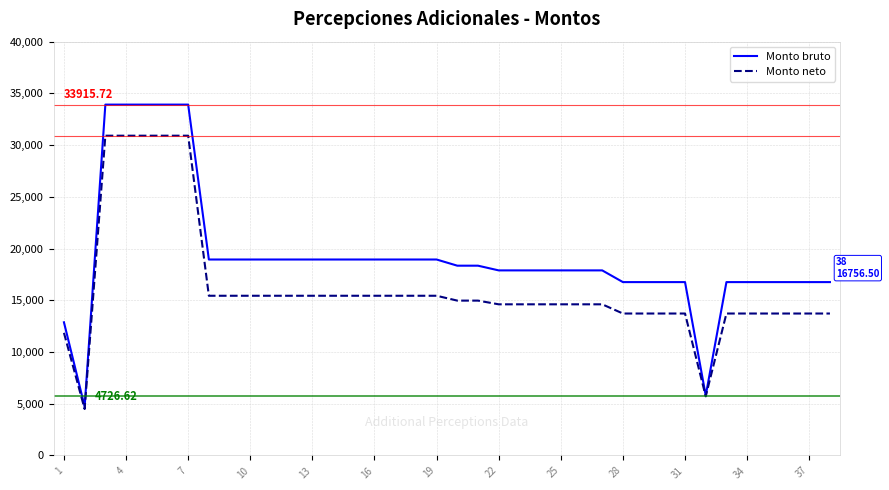

What is the average value of the Monto neto series?

16226.3